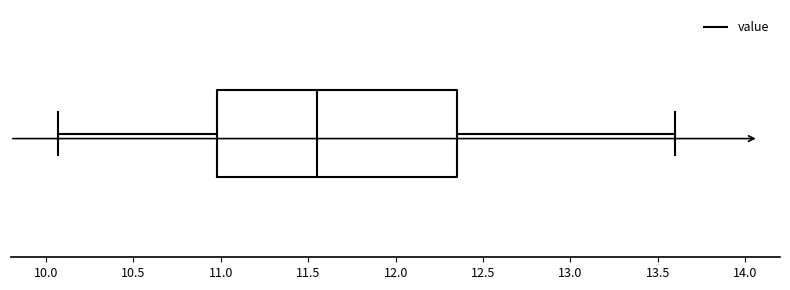

Transcribe this box plot: give where the median line is, the range the box spans, and where the two whiskers end, as read against the x-axis. The values are not printed on the chart, so give them approximately, as read against the axis.

median 11.55, box 11.00 to 12.35, whiskers 10.05 to 13.60